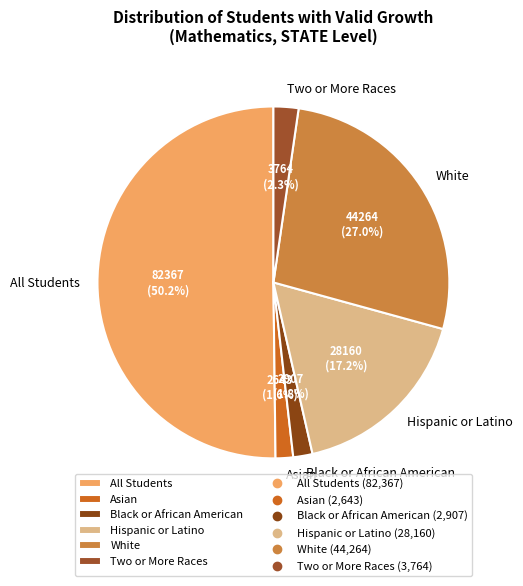

To the nearest percent, what portion does Two or More Races represent?

2%